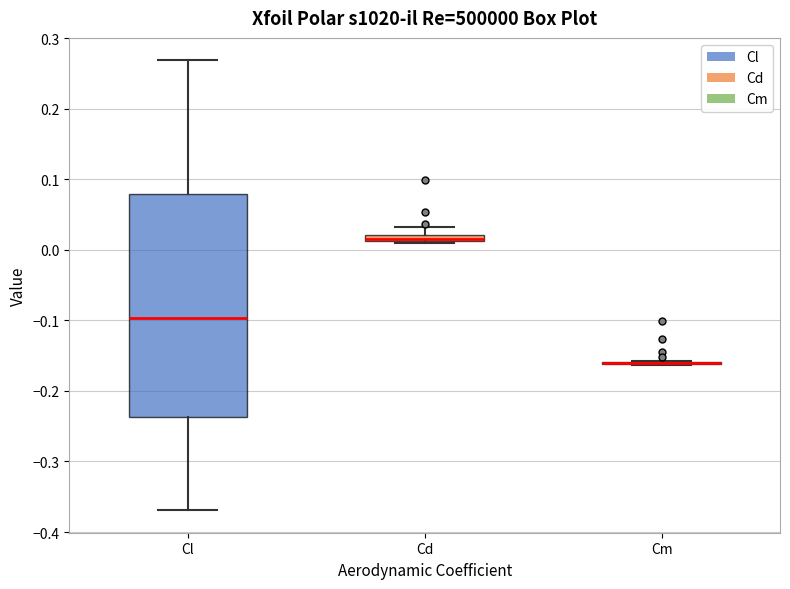

Where is the lower edge of the box for Cd on the y-axis? The values are not printed on the chart, so give them approximately, as read against the axis.

0.01